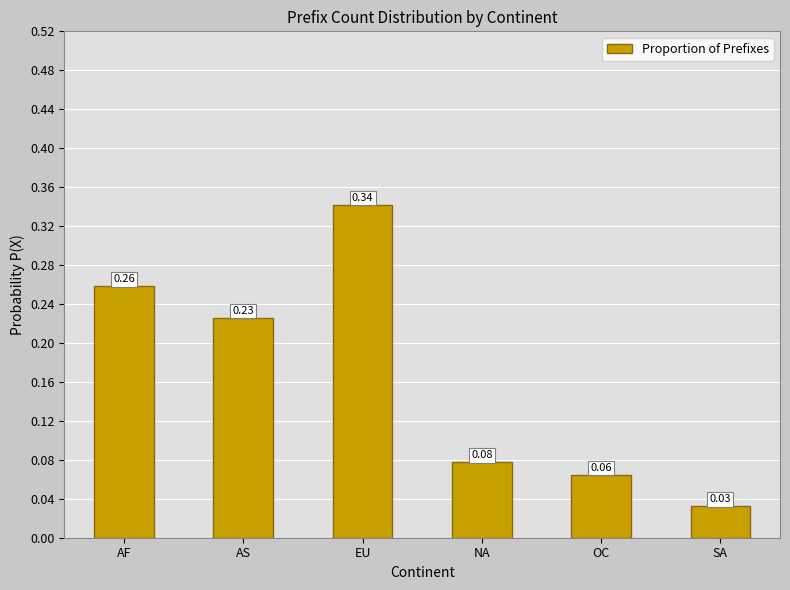

What is the sum of all values?

1.0